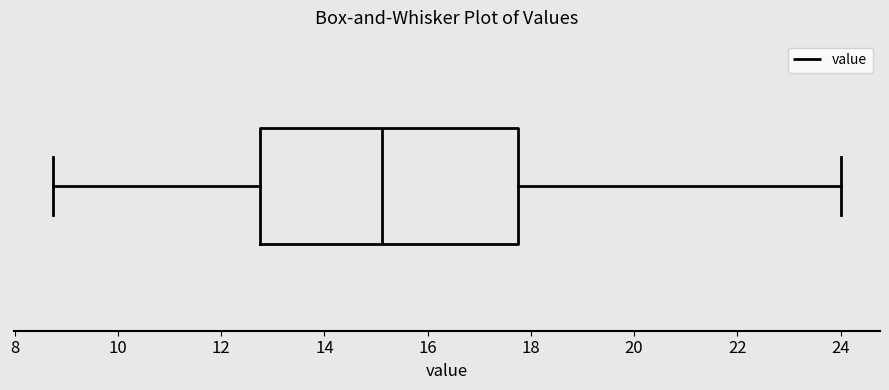

Where is the right edge of the box on the x-axis? The values are not printed on the chart, so give them approximately, as read against the axis.

17.8